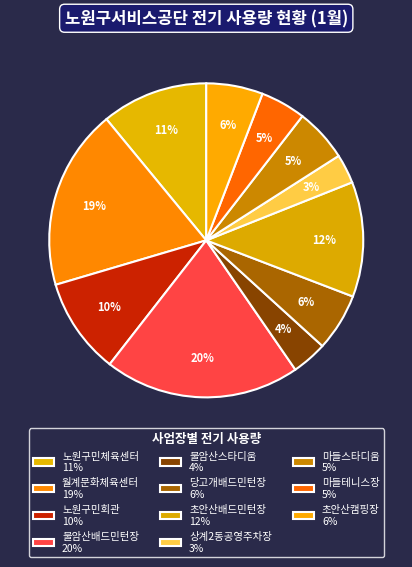

Count the number of slices in the pie.

11